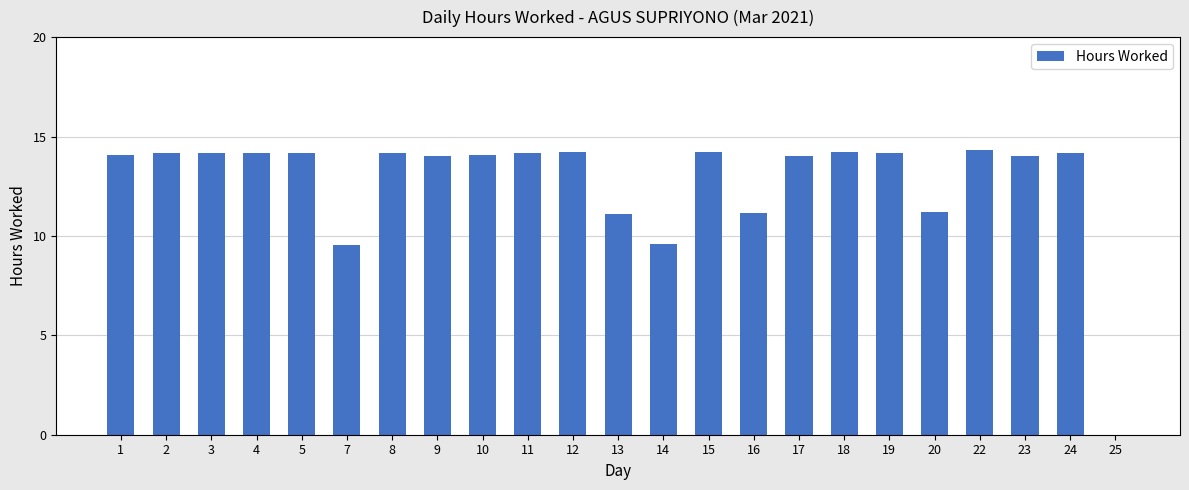

What is the sum of the values at 5 and 4?

28.3